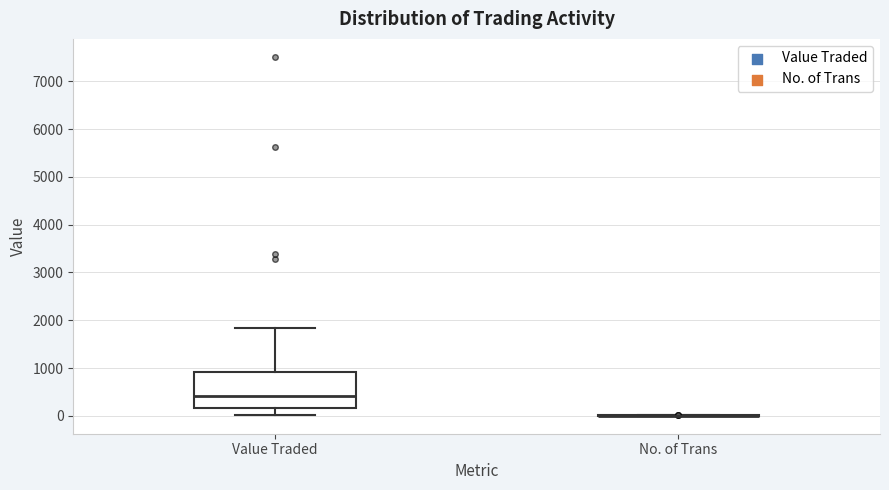

Reading left to right, transcribe this box plot: for each box, give where its median line is, the range the box spans, and where its two whiskers end, as read against the y-axis. The values are not printed on the chart, so give them approximately, as read against the axis.

Value Traded: median 400, box 200 to 900, whiskers 0 to 1800
No. of Trans: box collapsed to a line at 0, whiskers 0 to 0